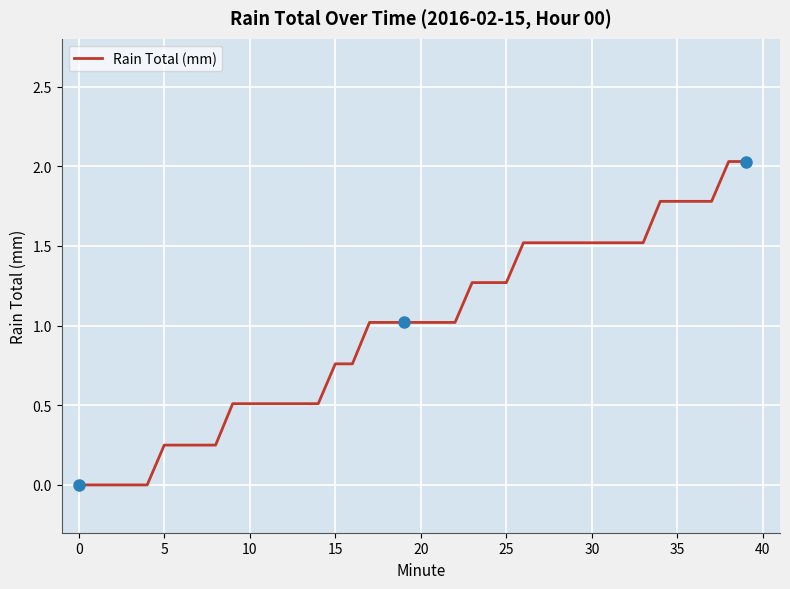

What is the maximum value shown in the chart?

2.0